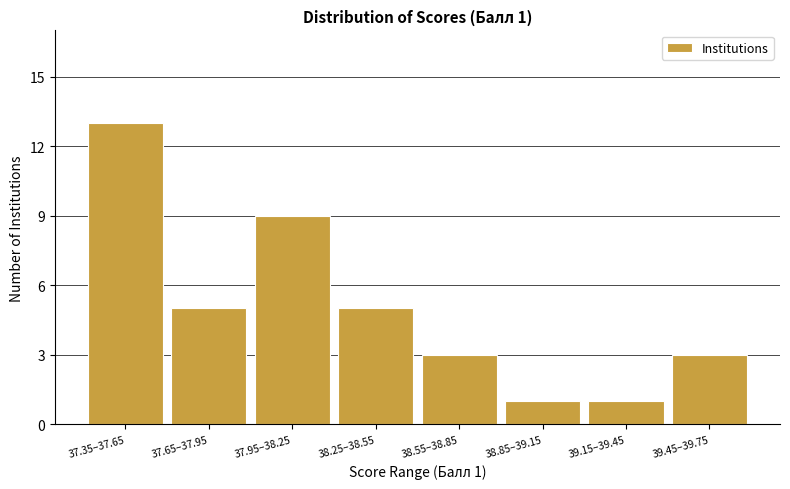

Reading left to right, what are all the values shown in this chart?

13	5	9	5	3	1	1	3